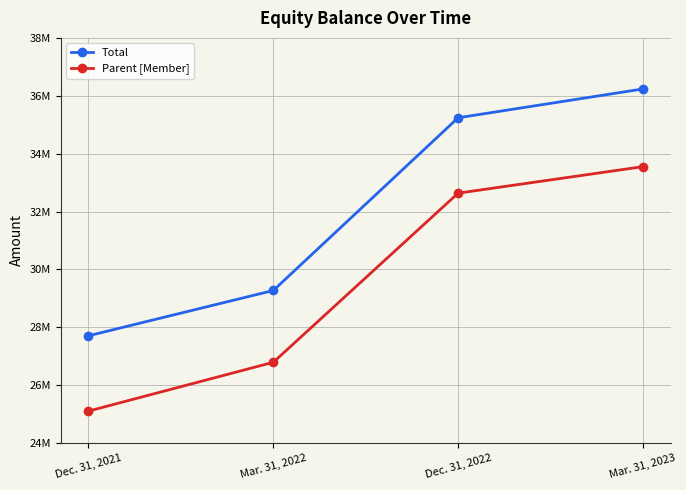

Reading left to right, extract all data points from this chart.

Total: 27705476	29270844	35238970	36235123
Parent [Member]: 25102633	26789446	32633936	33549964